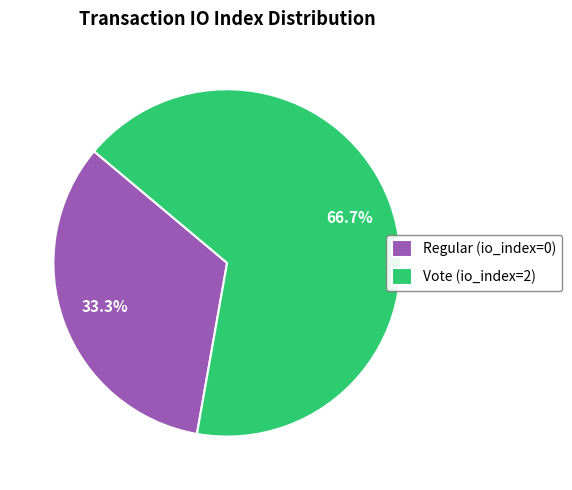

Which category has the smallest portion of the pie?

Regular (io_index=0)